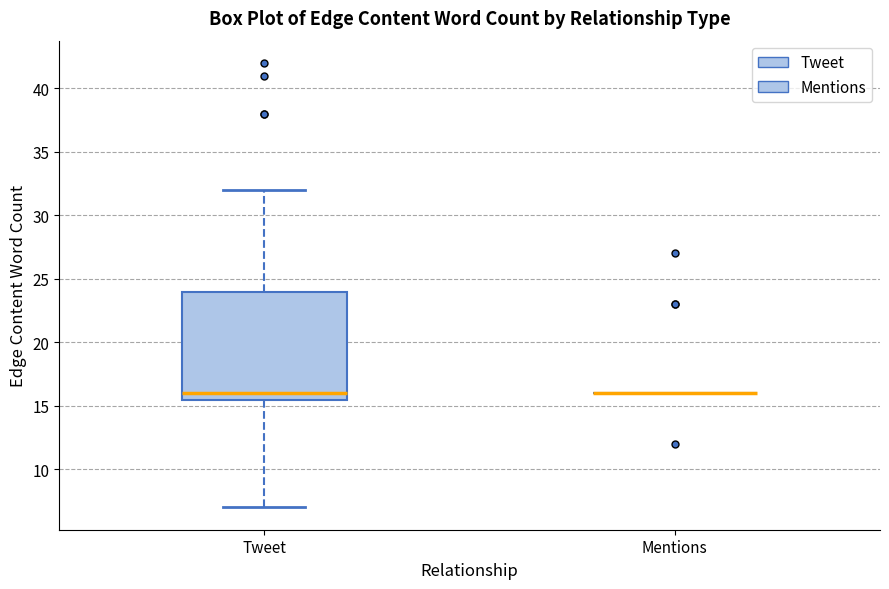

Reading left to right, read every box against the y-axis: the position of its median line, the range the box covers, and the ends of its whiskers. The values are not printed on the chart, so give them approximately, as read against the axis.

Tweet: median 16.0, box 15.5 to 24.0, whiskers 7.0 to 32.0
Mentions: box collapsed to a line at 16.0, whiskers 16.0 to 16.0